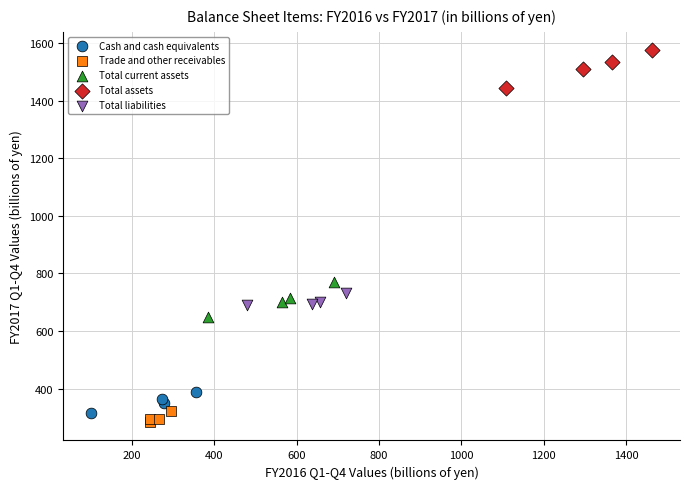

Which series has the widest spread of Y values?

Total assets